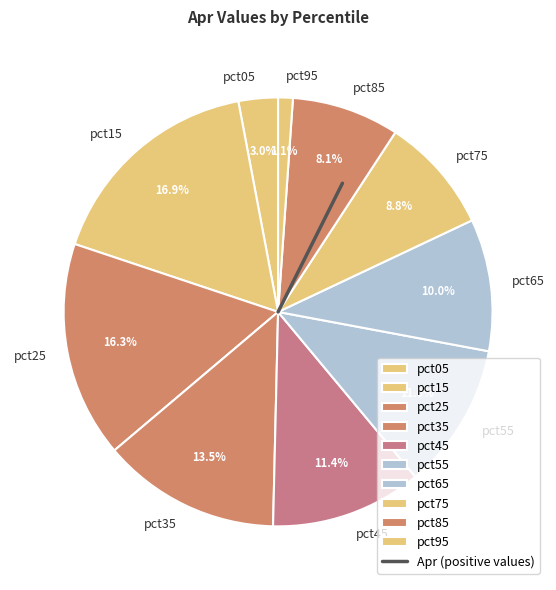

Which has a higher value, pct55 or pct15?

pct15